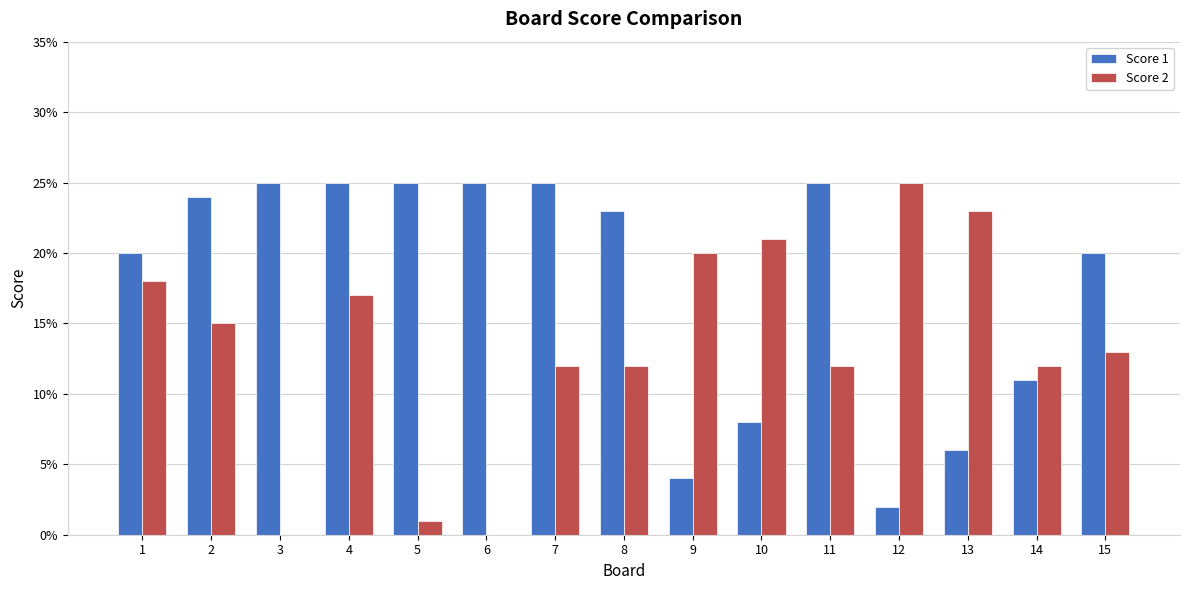

What is the greatest value displayed?

25